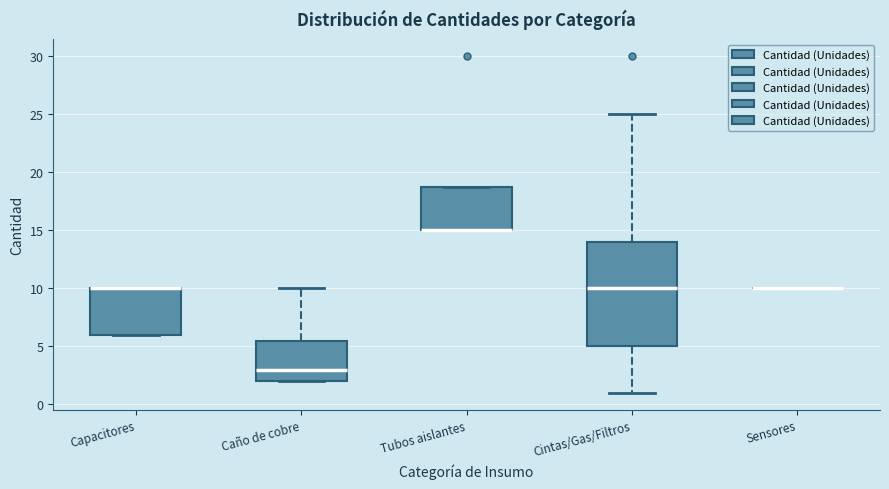

Reading left to right, read every box against the y-axis: the position of its median line, the range the box covers, and the ends of its whiskers. The values are not printed on the chart, so give them approximately, as read against the axis.

Capacitores: median 10.0 (drawn on the box's upper edge), box 6.0 to 10.0, whiskers 6.0 to 10.0
Caño de cobre: median 3.0, box 2.0 to 5.5, whiskers 2.0 to 10.0
Tubos aislantes: median 15.0 (drawn on the box's lower edge), box 15.0 to 19.0, whiskers 15.0 to 19.0
Cintas/Gas/Filtros: median 10.0, box 5.0 to 14.0, whiskers 1.0 to 25.0
Sensores: box collapsed to a line at 10.0, whiskers 10.0 to 10.0